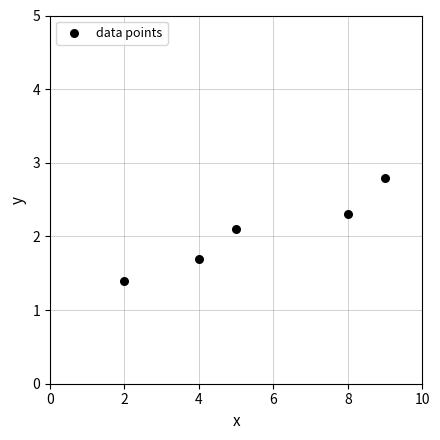

What Y value in the scatter plot is closest to 2?

2.1